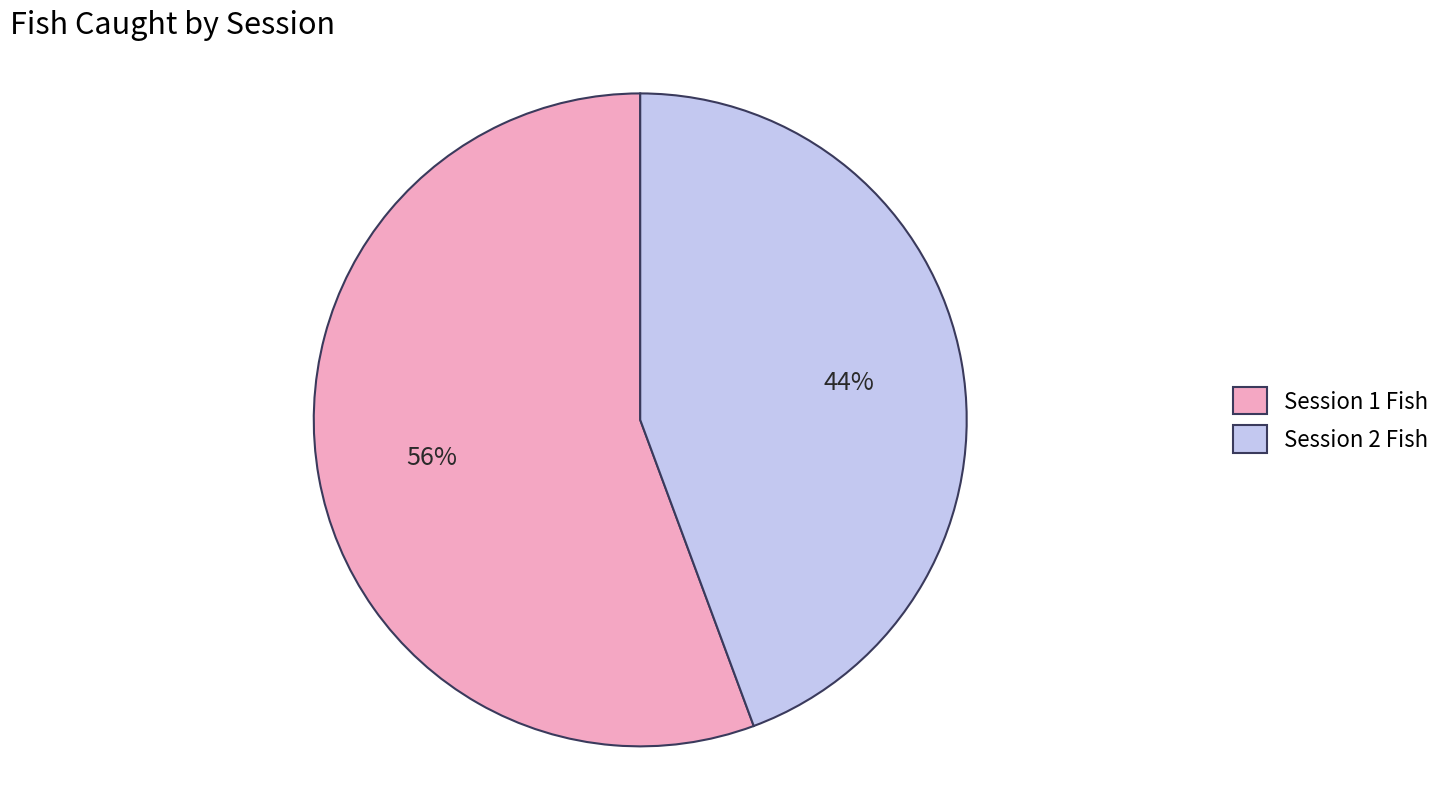

To the nearest percent, what is the combined percentage of Session 2 Fish and Session 1 Fish?

100%